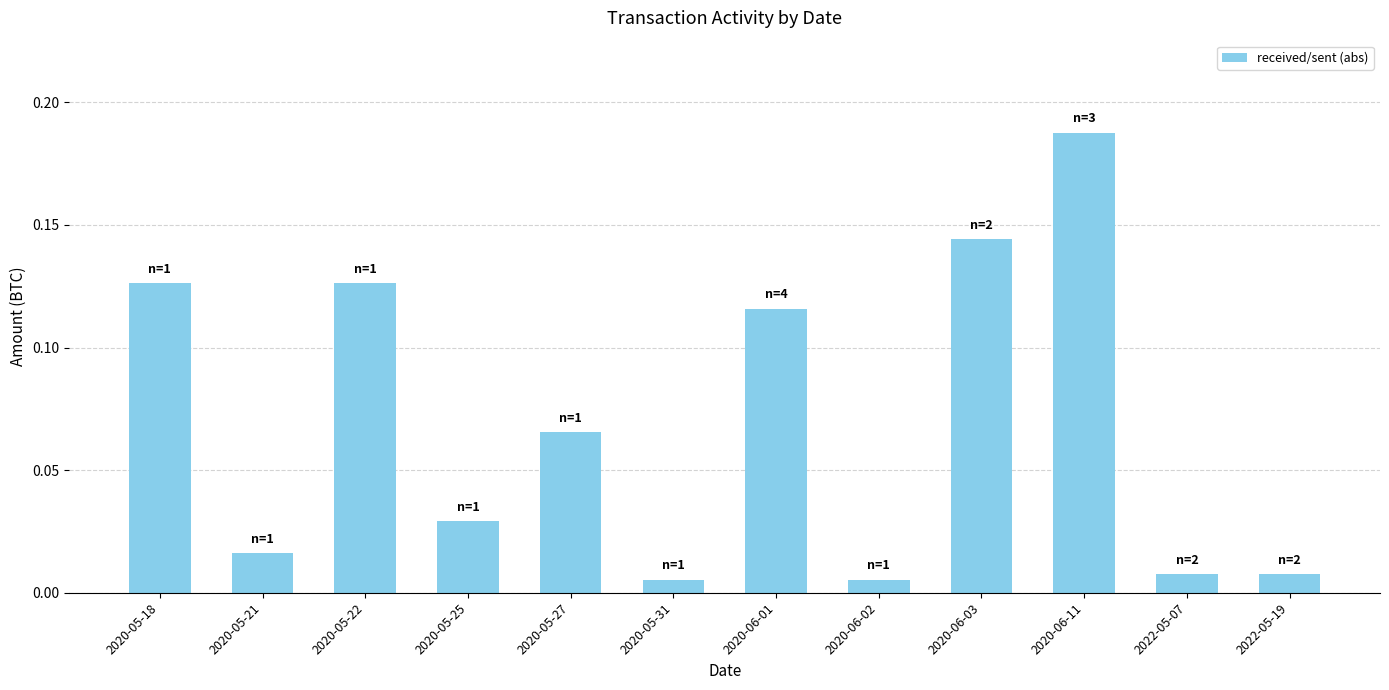

What position from the left is 2020-05-25?

4